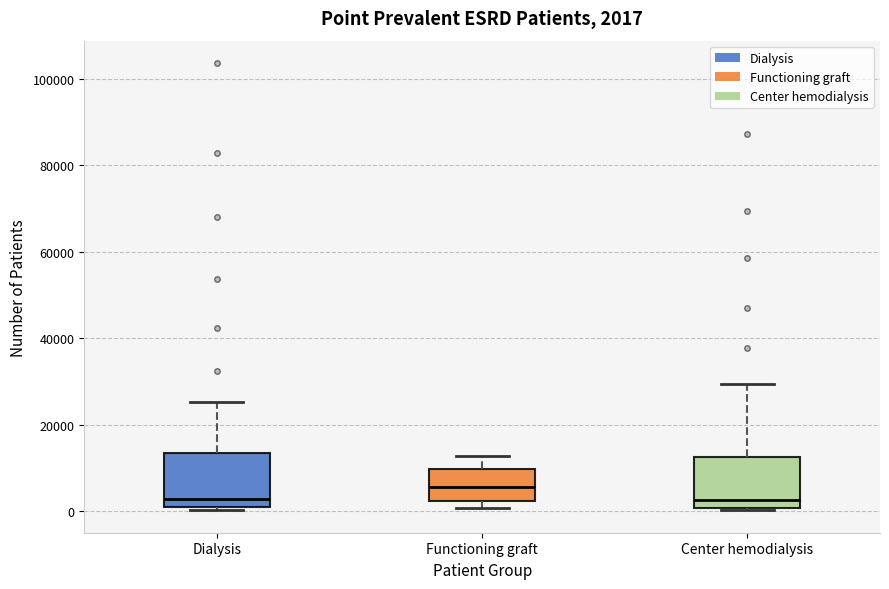

Which box's median line is the highest?

Functioning graft